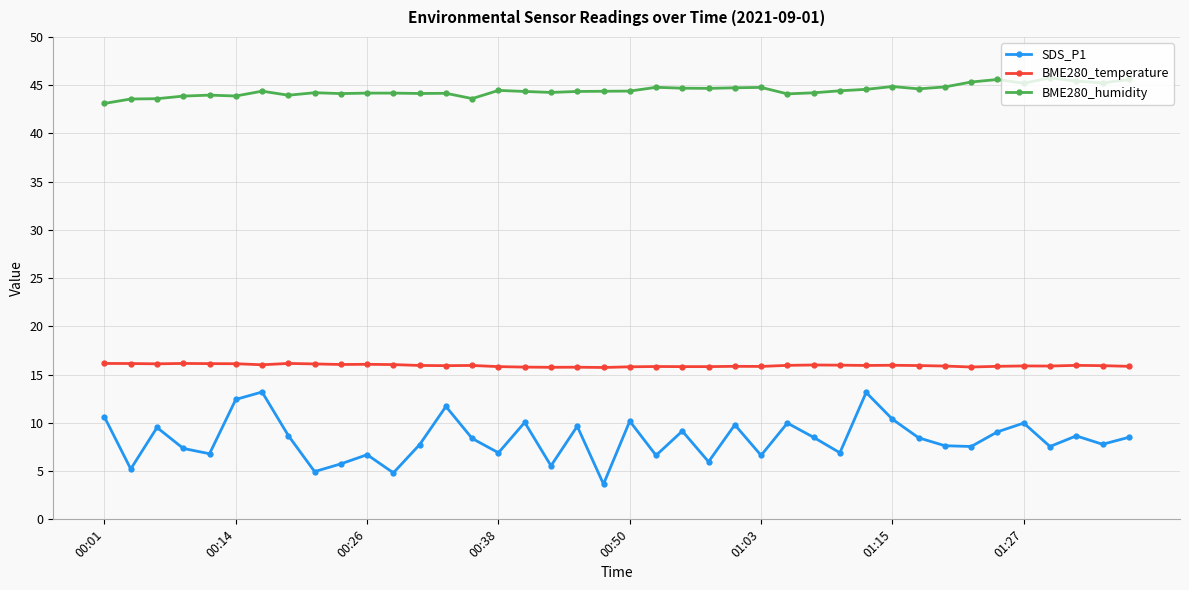

Does the chart display data point markers on the line(s)?

Yes